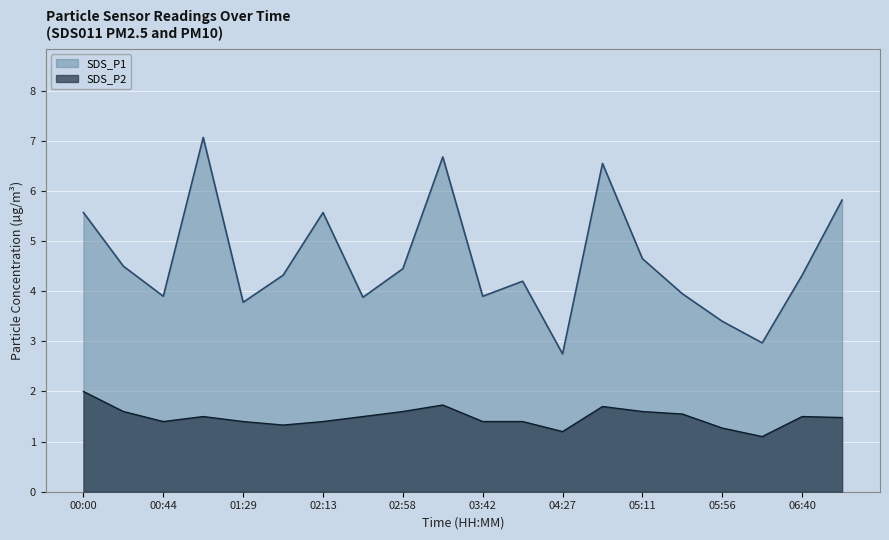

What is the average value of the SDS_P2 series?

1.5